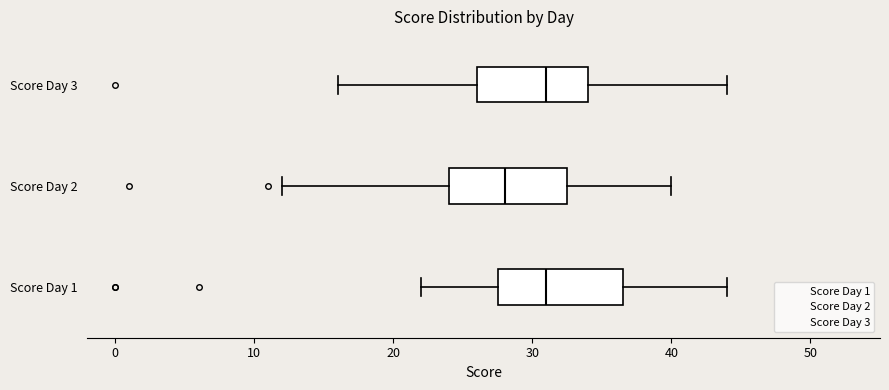

Where is the right edge of the box for Score Day 1 on the x-axis? The values are not printed on the chart, so give them approximately, as read against the axis.

37